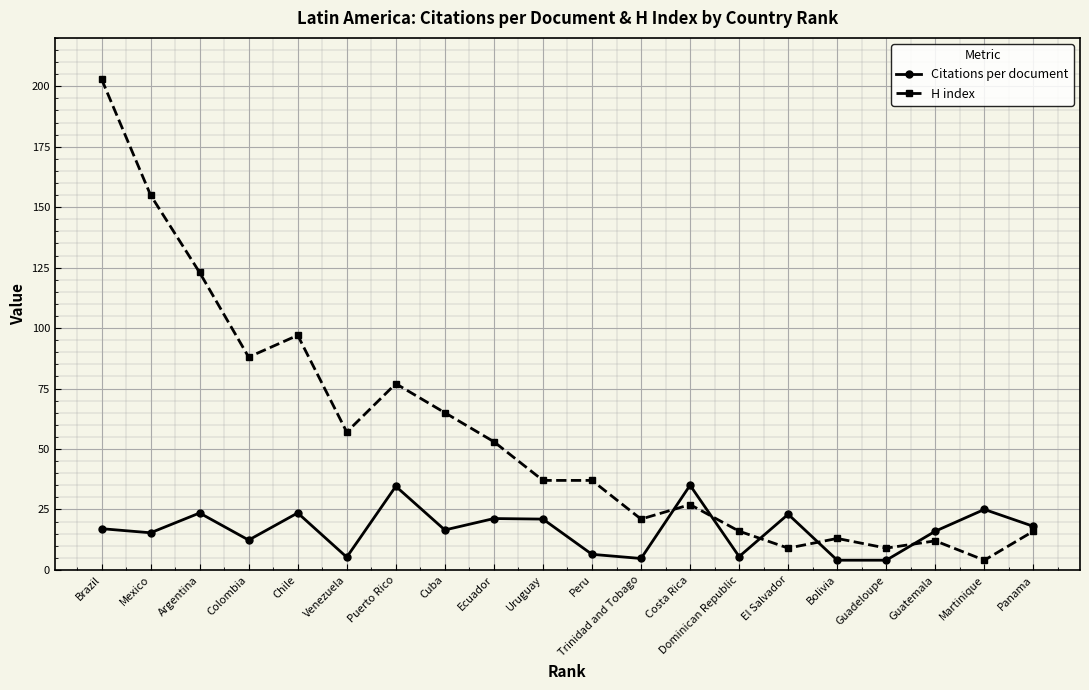

What is the smallest value displayed?

4.0